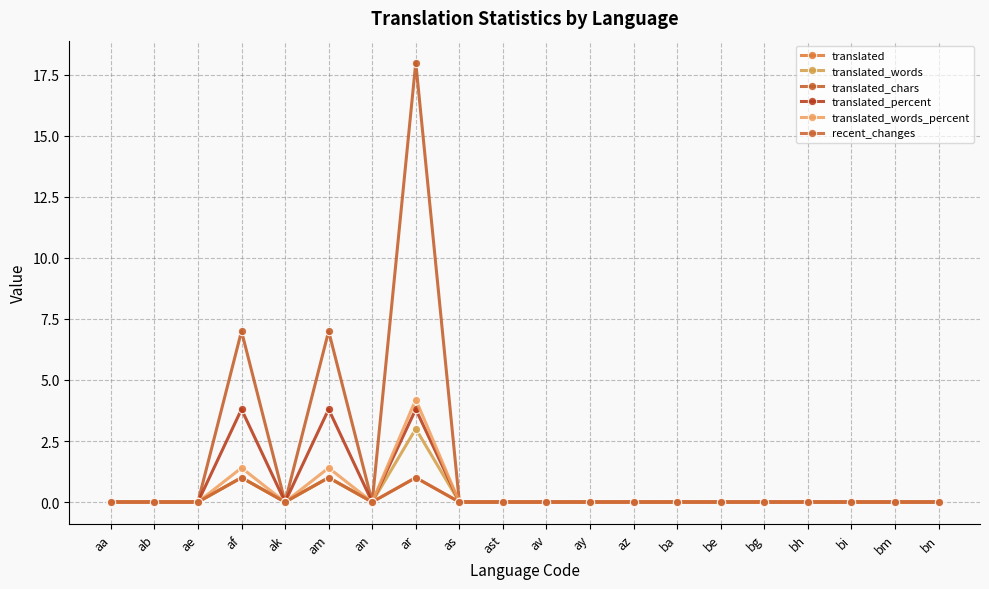

At how many categories does at least one series exceed 12?

1